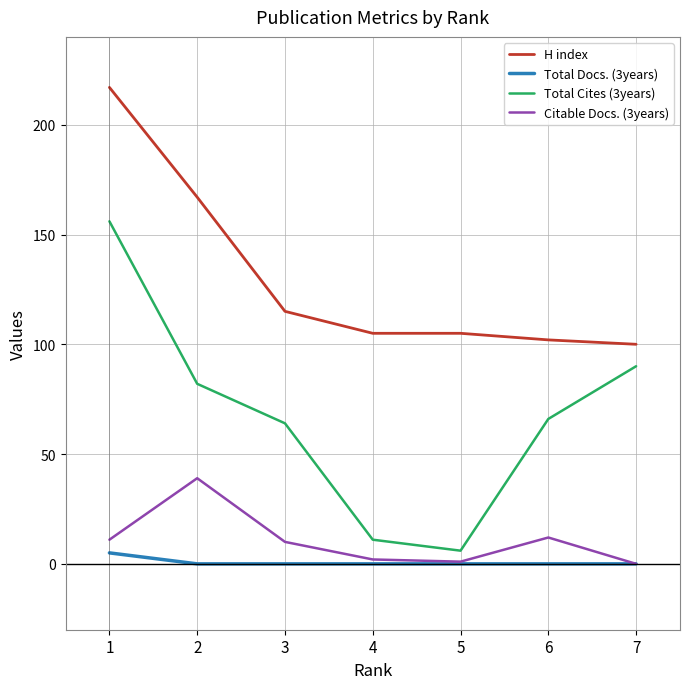

List the series in order of their peak value, lowest first.

Total Docs. (3years), Citable Docs. (3years), Total Cites (3years), H index